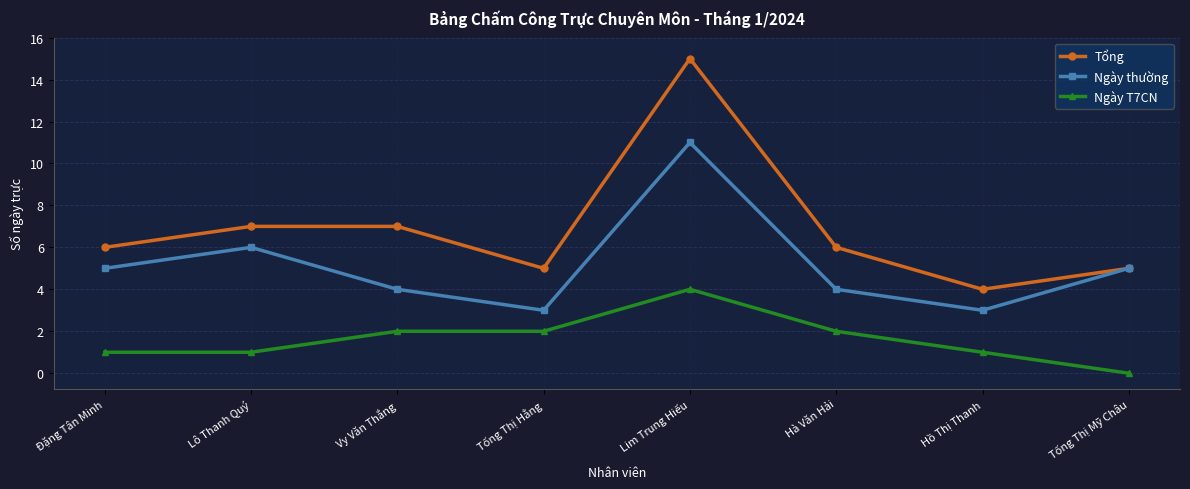

What is the greatest value displayed?

15